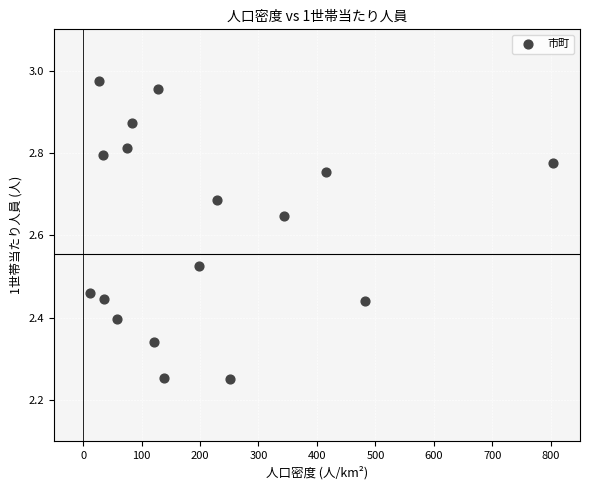

What is the range of Y values (max minus min)?

0.7